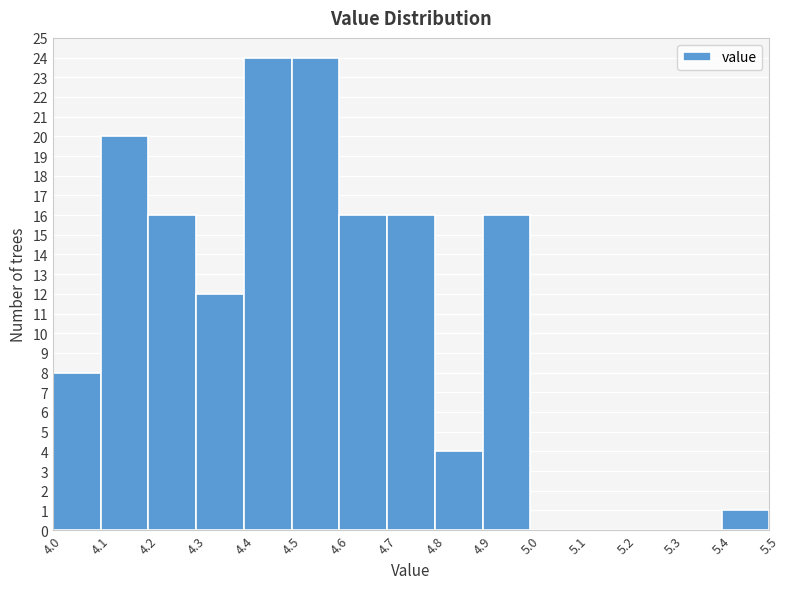

What is the height of the bar covering 4.7 to 4.8 on the x-axis? The values are not printed on the chart, so give them approximately, as read against the axis.

16